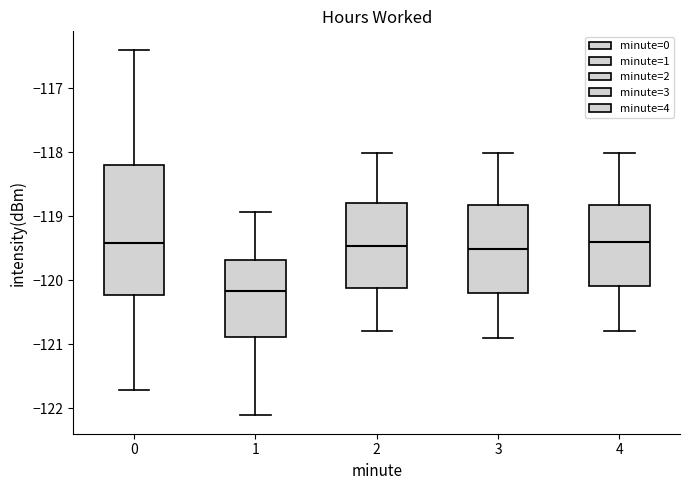

Which box is the tallest, from its lower edge to its upper edge?

0